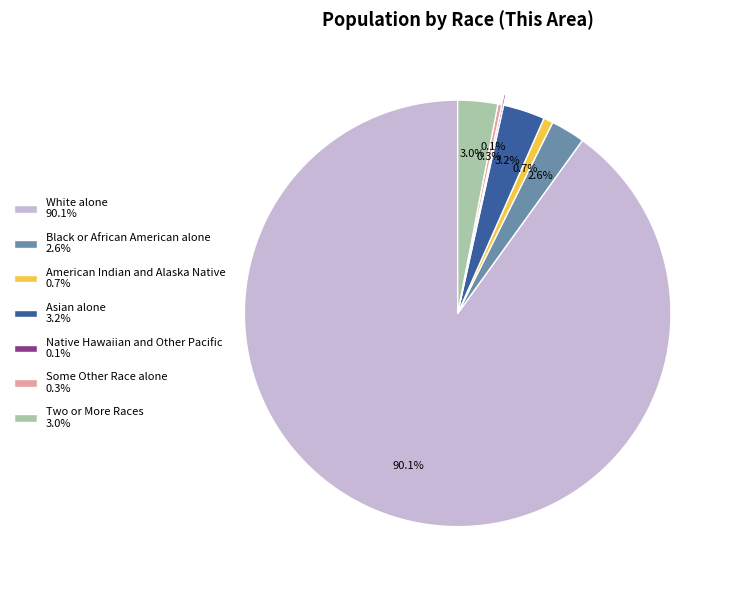

What percentage is the White alone slice, to the nearest percent?

90%